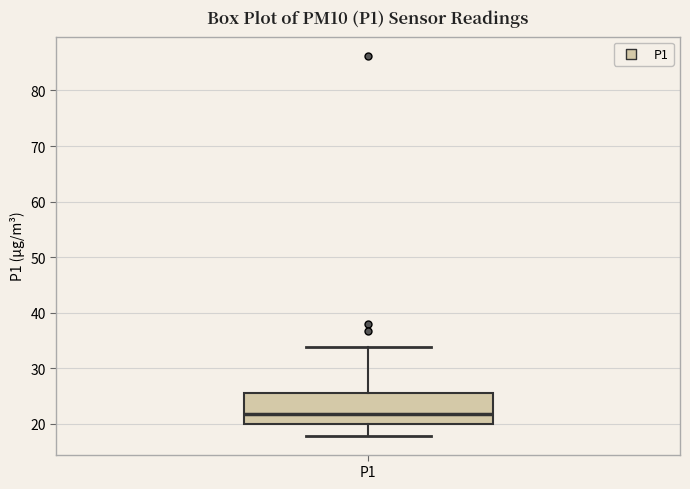

Where does the lower whisker of the box for P1 end on the y-axis? The values are not printed on the chart, so give them approximately, as read against the axis.

18